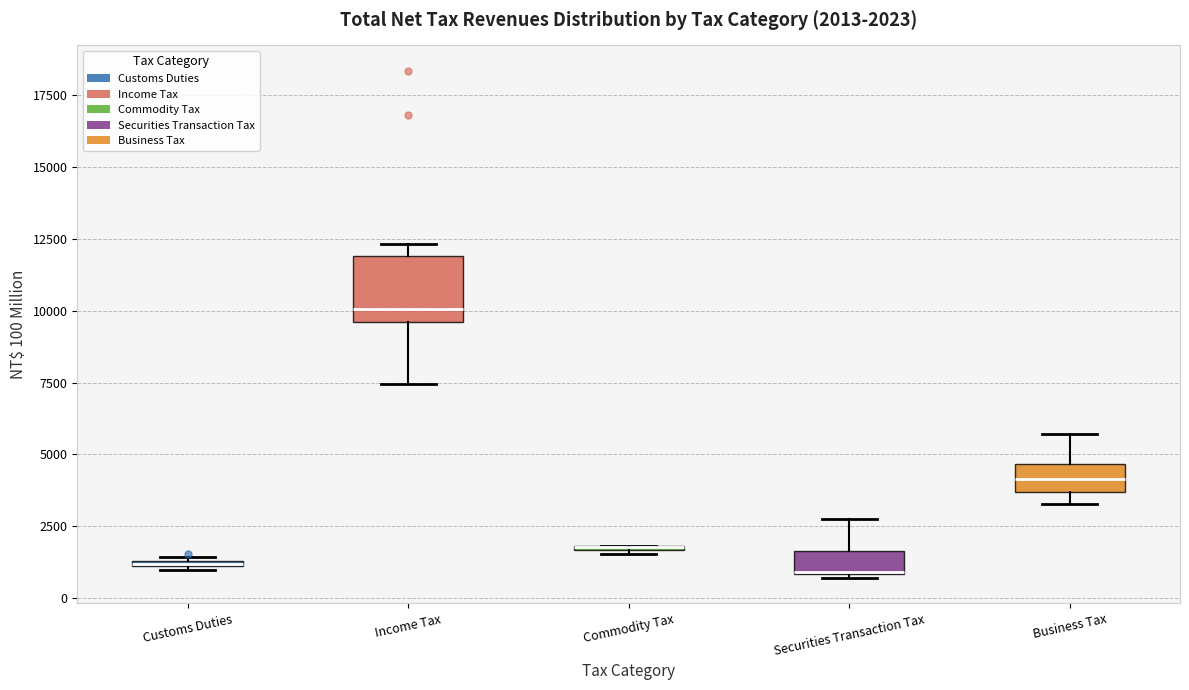

Comparing the boxes themselves (not the whiskers), which one is the tallest?

Income Tax